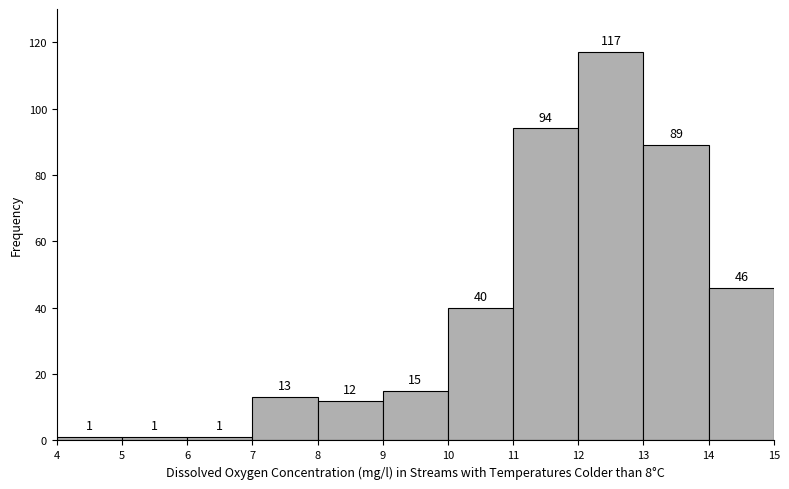

How tall is the bar that spans 11 to 12 on the x-axis?

94